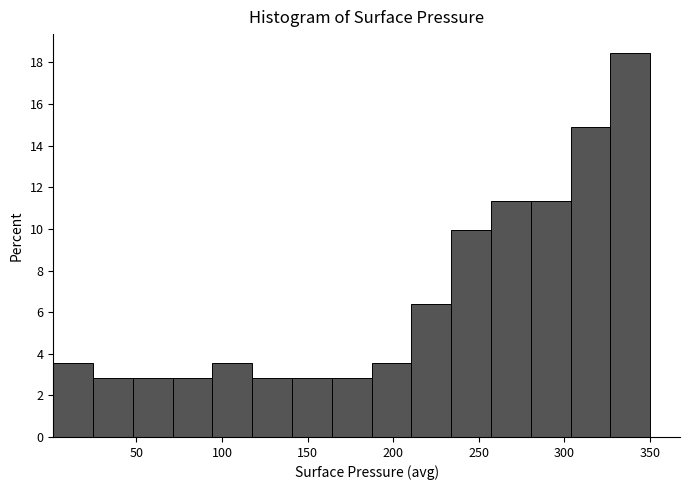

Reading left to right, list every bar in this chart as the range it spans on the x-axis followed by its height. Neither the bar edges nor the heights are printed on the chart, so give them approximately, as read against the axes.

0 to 25: 3.6
25 to 50: 2.8
50 to 70: 2.8
70 to 95: 2.8
95 to 120: 3.6
120 to 140: 2.8
140 to 165: 2.8
165 to 185: 2.8
185 to 210: 3.6
210 to 235: 6.4
235 to 255: 10.0
255 to 280: 11.4
280 to 305: 11.4
305 to 325: 14.8
325 to 350: 18.4